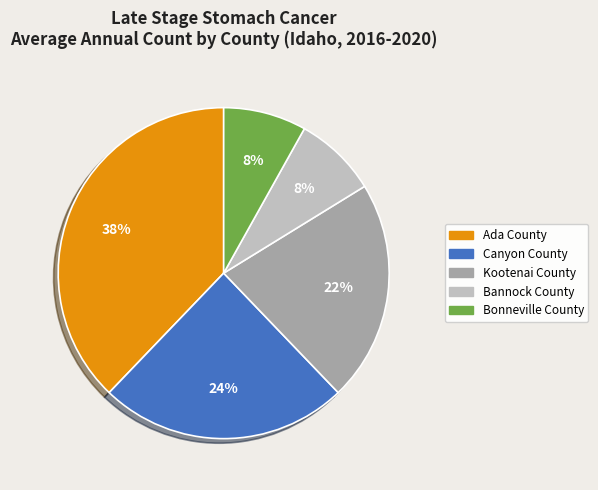

Does any single category account for the majority?

No